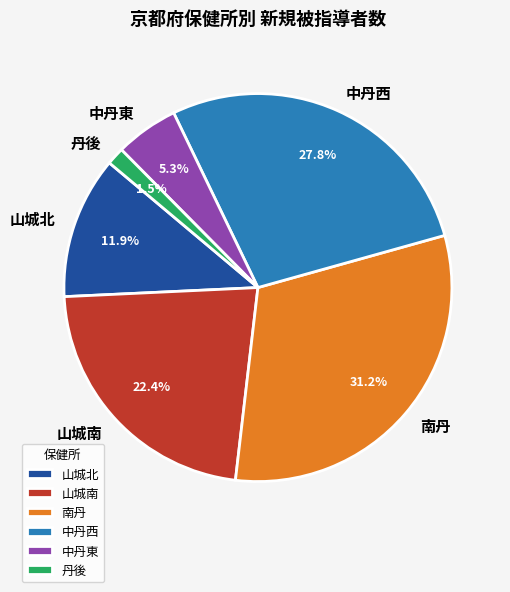

What is the ratio of the value at 南丹 to the value at 中丹東?

5.9